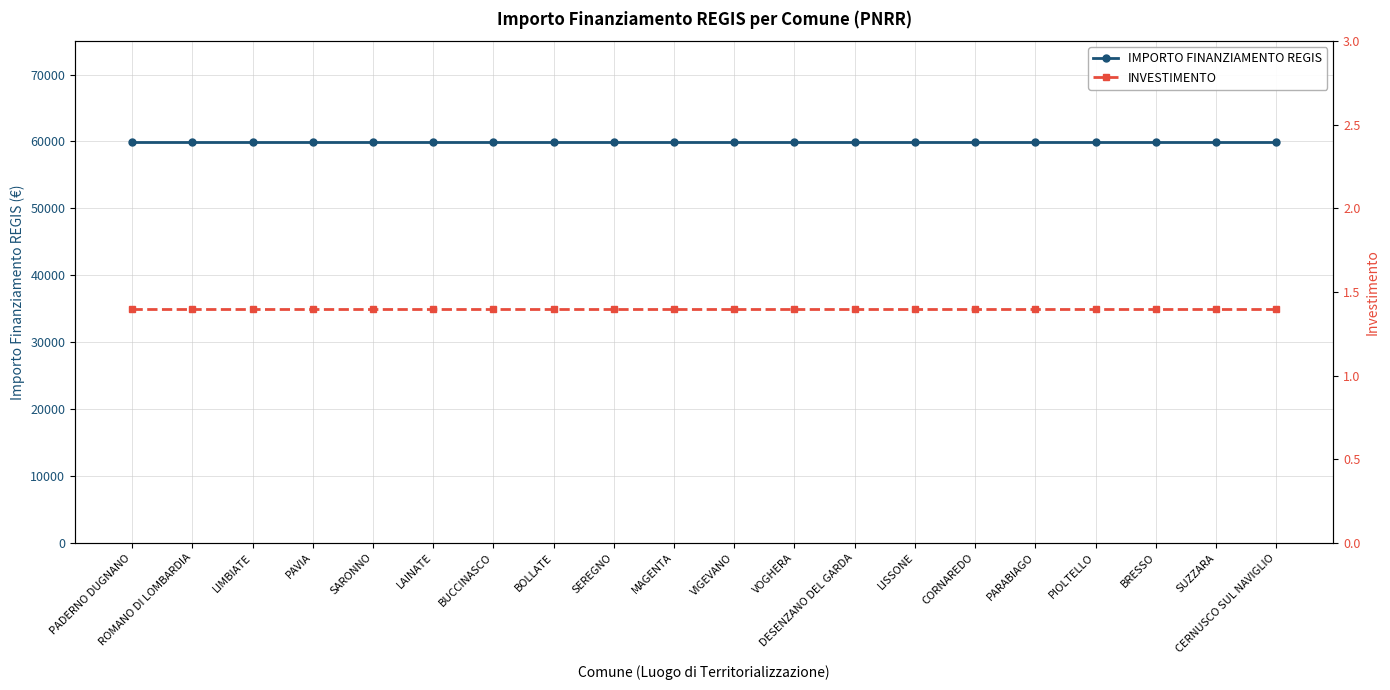

Is this an area chart (filled region under the line)?

No